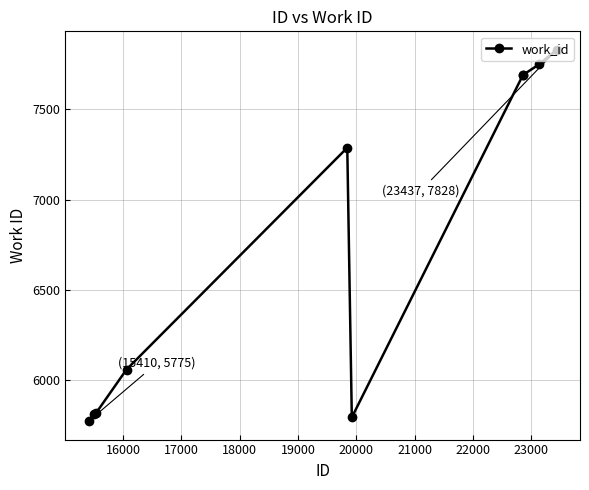

What is the greatest value displayed?

7828